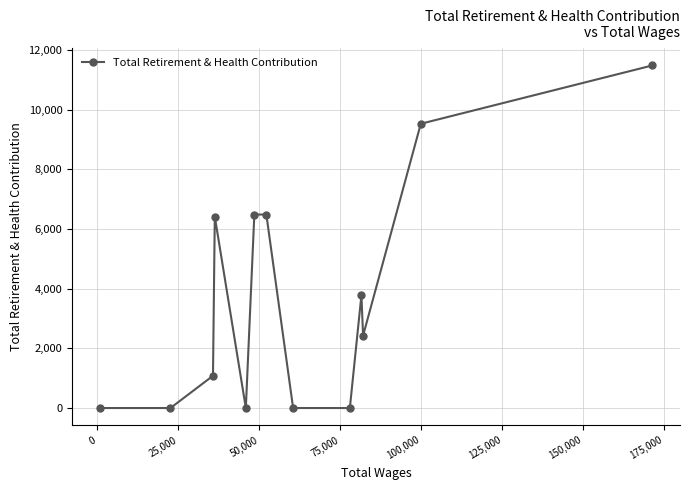

How many distinct data groups are displayed?

1